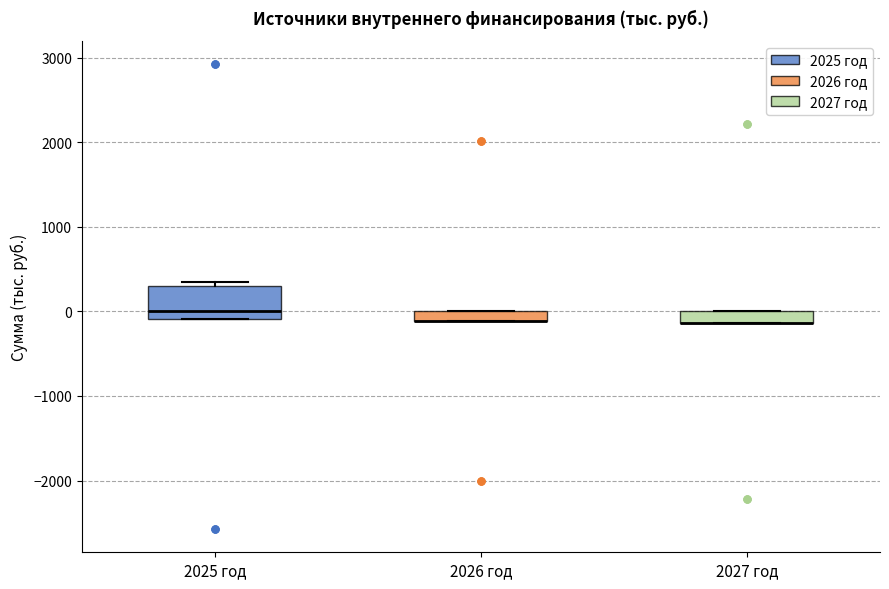

Where does the median line of the box for 2025 год sit on the y-axis? The values are not printed on the chart, so give them approximately, as read against the axis.

0